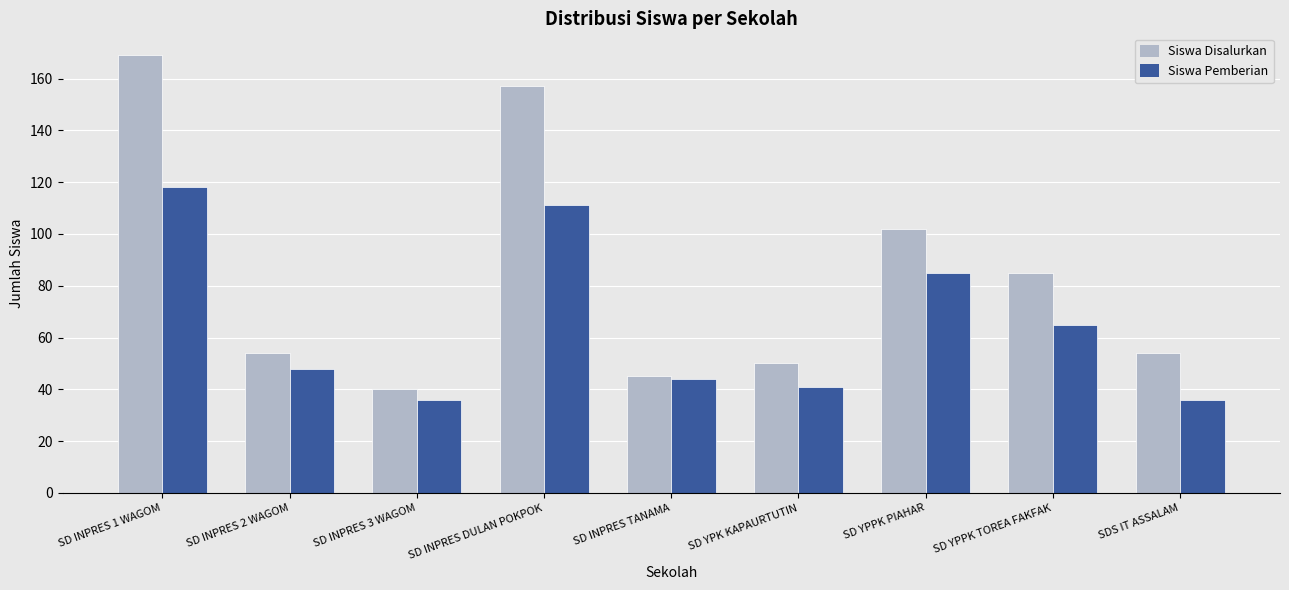

How many categories are shown in the chart?

9